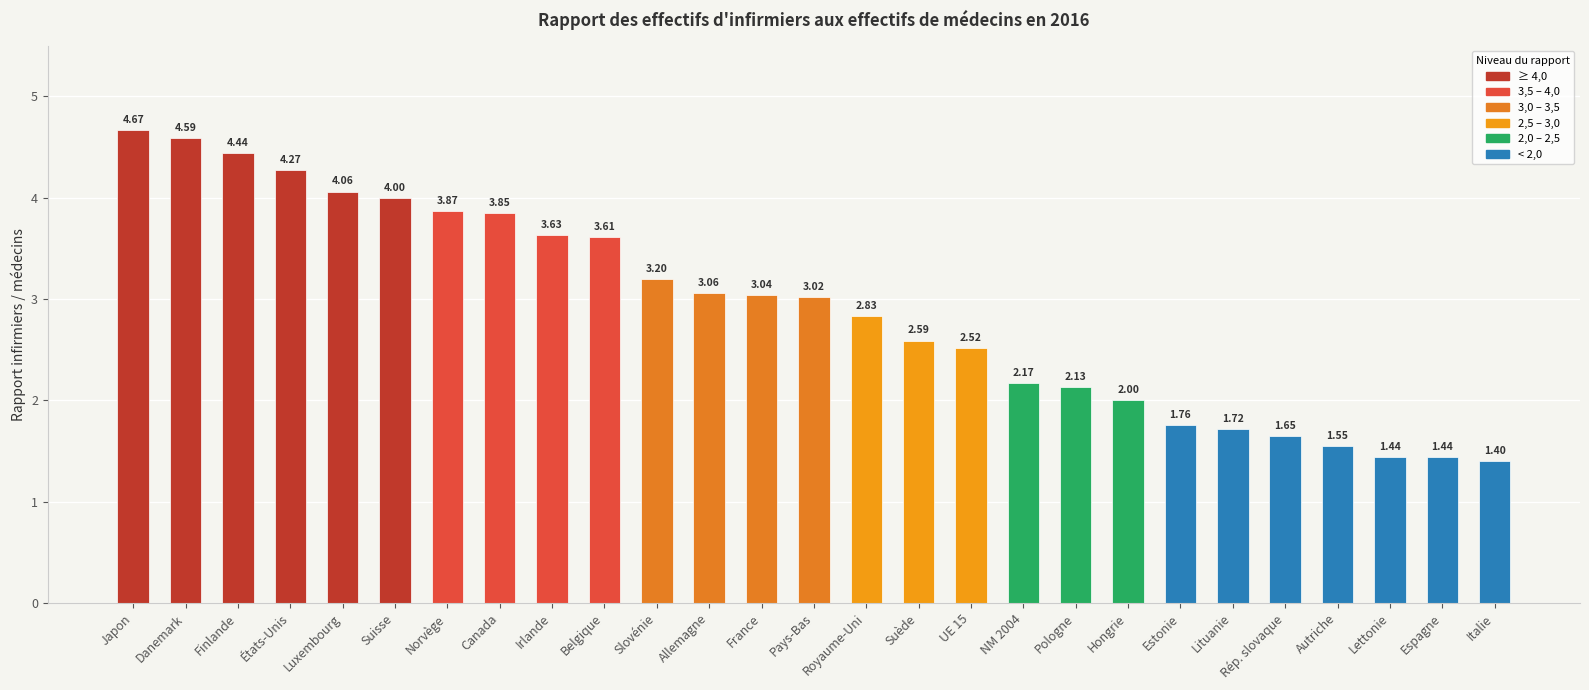

At which label is the value closest to 3?

Pays-Bas